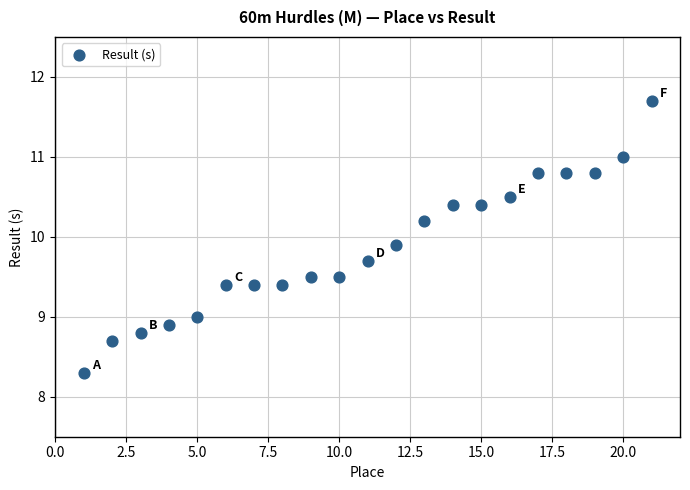

What Y value in the scatter plot is closest to 10?

9.9